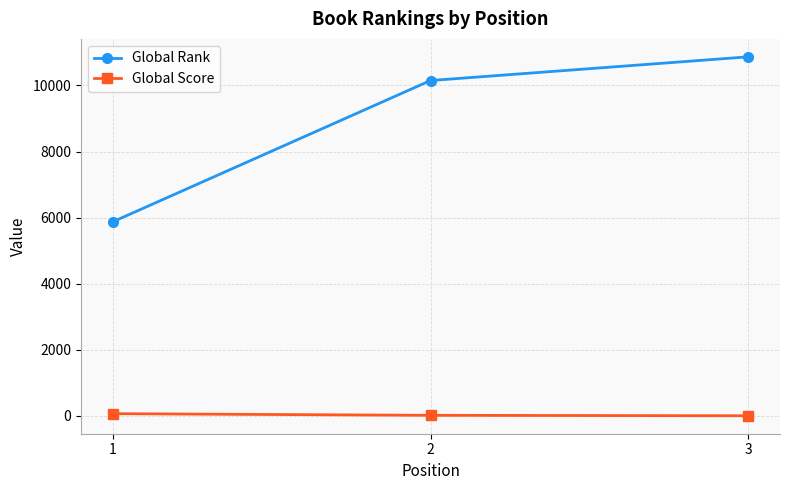

List the series in order of their overall mean, highest first.

Global Rank, Global Score